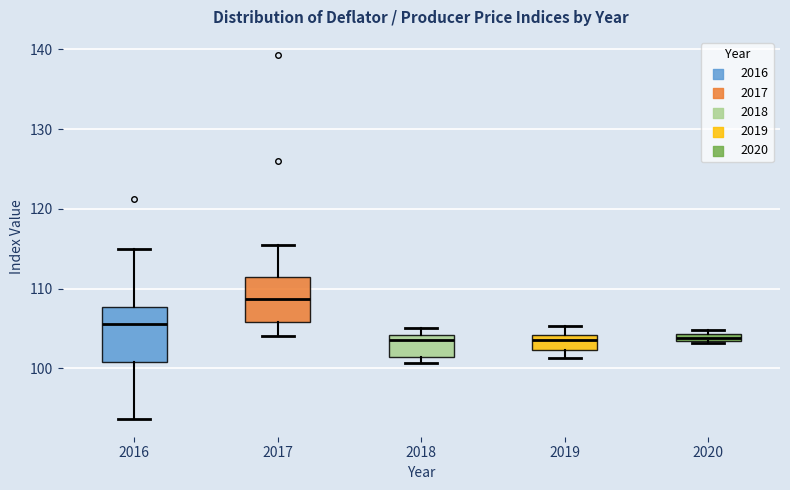

Comparing the boxes themselves (not the whiskers), which one is the tallest?

2016